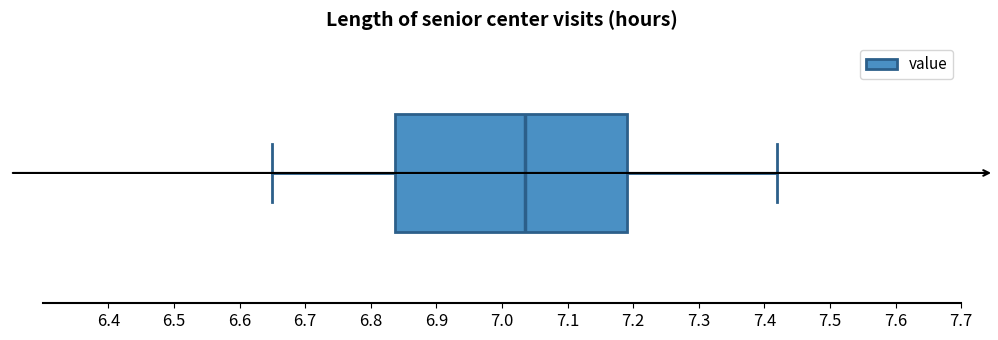

Where is the left edge of the box on the x-axis? The values are not printed on the chart, so give them approximately, as read against the axis.

6.84